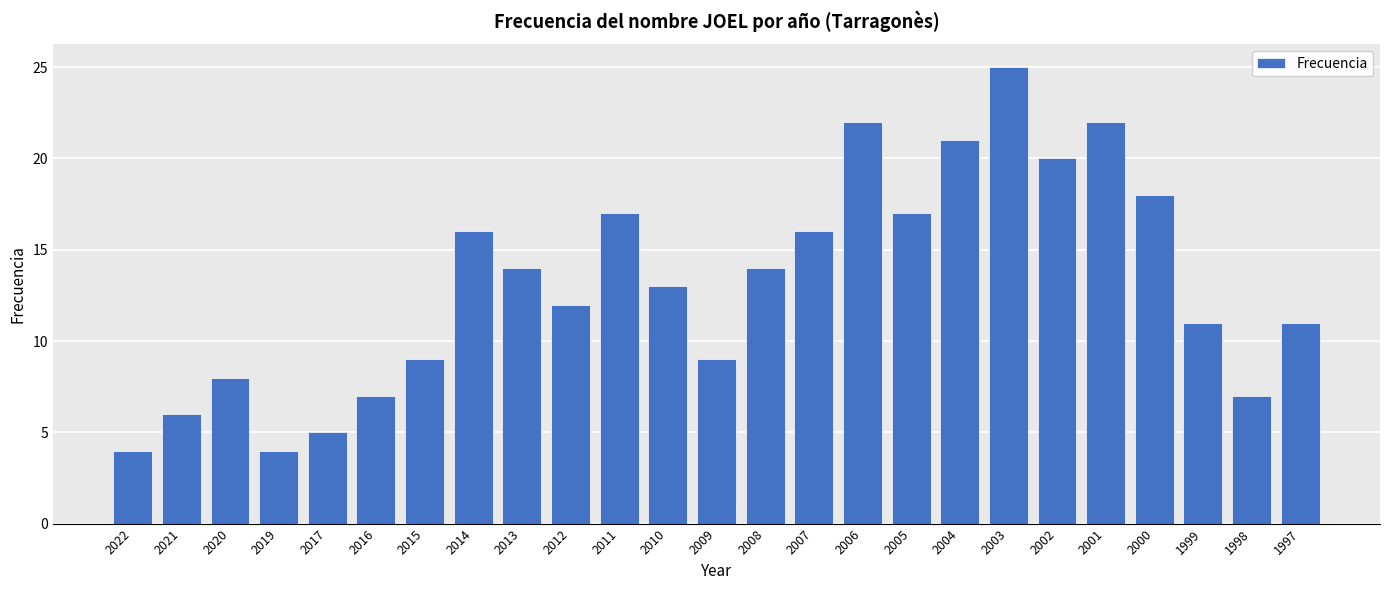

Which has a higher value, 2021 or 2012?

2012